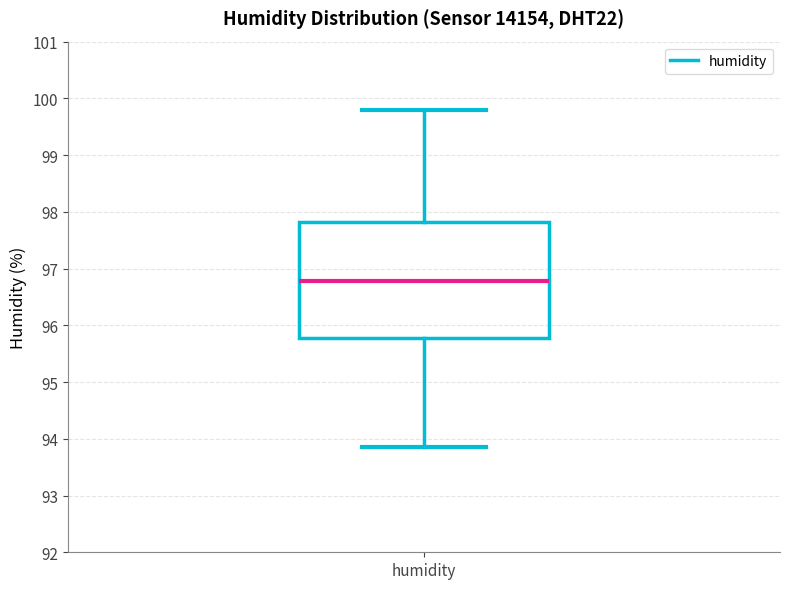

Transcribe this box plot: give where the median line is, the range the box spans, and where the two whiskers end, as read against the y-axis. The values are not printed on the chart, so give them approximately, as read against the axis.

median 96.8, box 95.8 to 97.8, whiskers 93.9 to 99.8